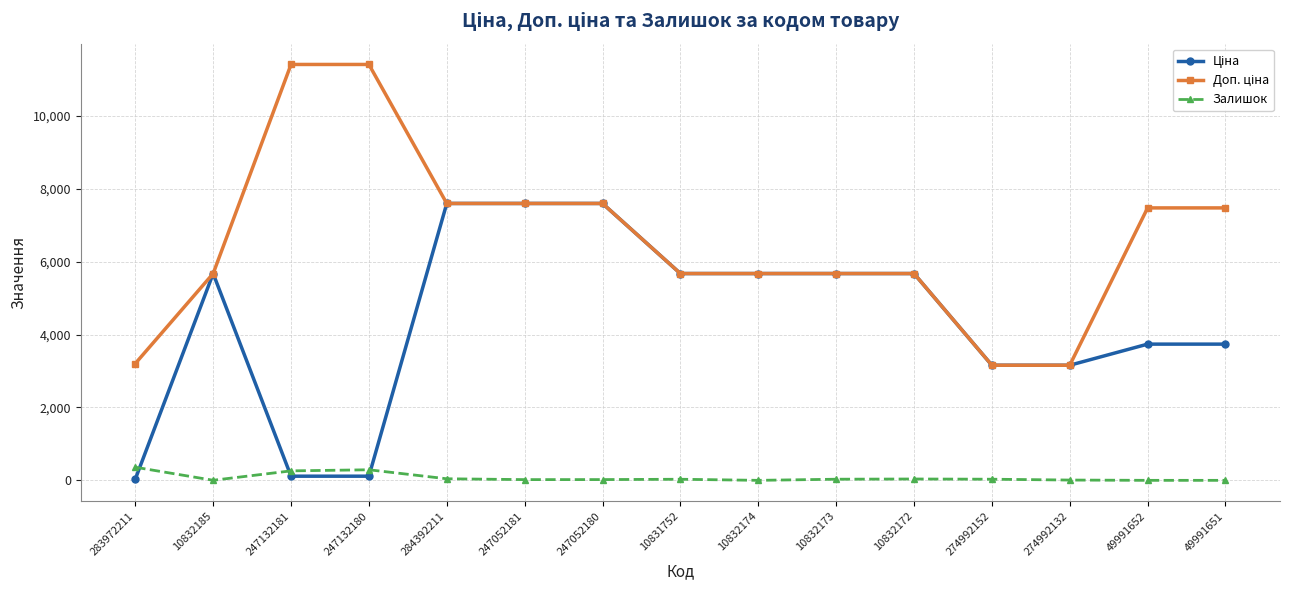

What is the highest value of the Залишок series?

360.0